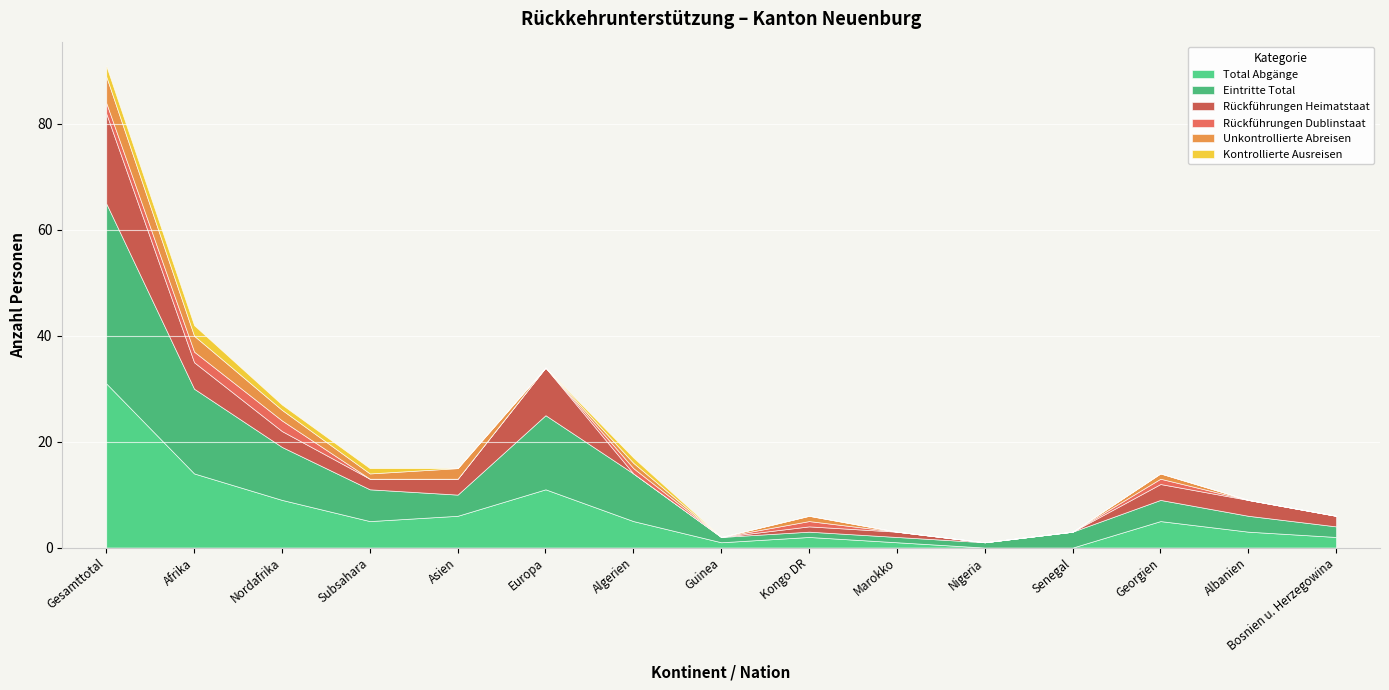

How many categories are shown in the chart?

15